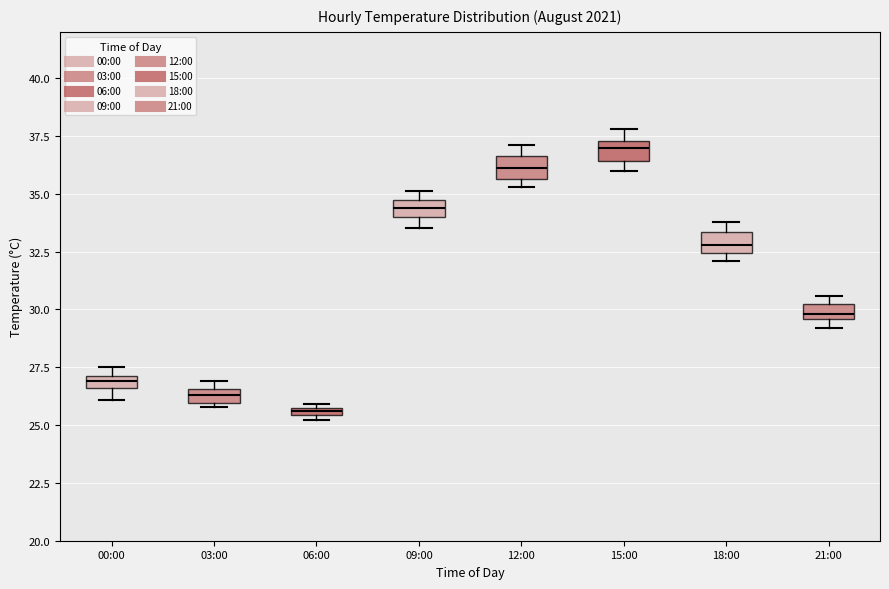

Which box's median line is the lowest?

06:00